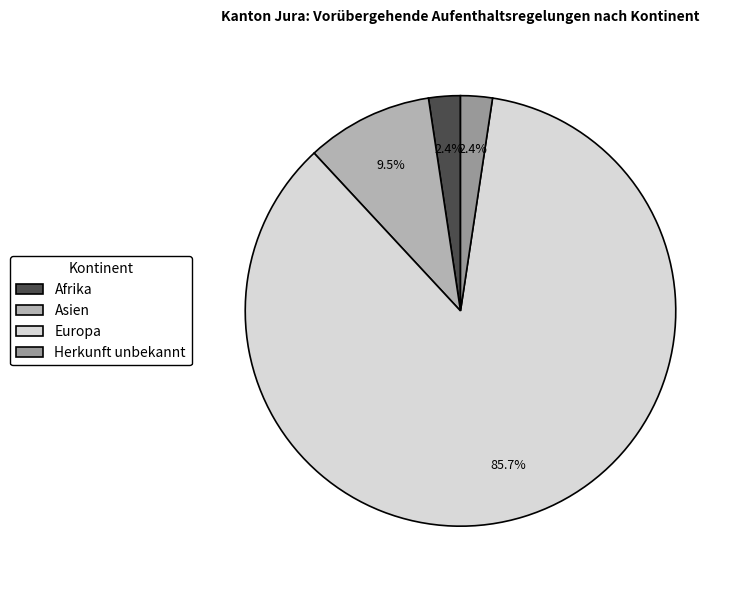

Does Europa represent more than half of the total?

Yes